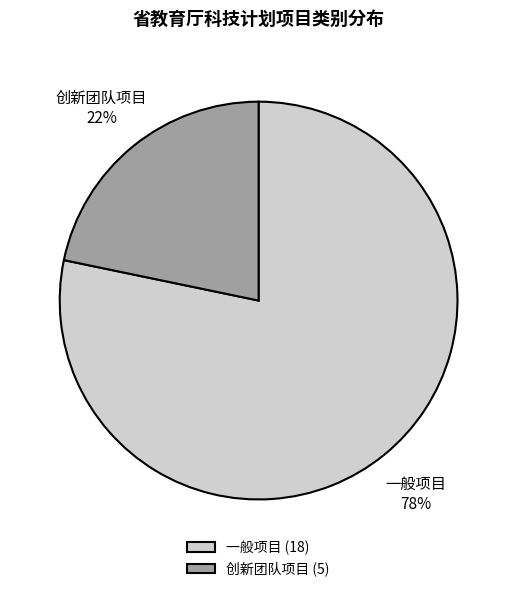

Approximately how many times larger is the value at 创新团队项目 compared to 一般项目?

0.3